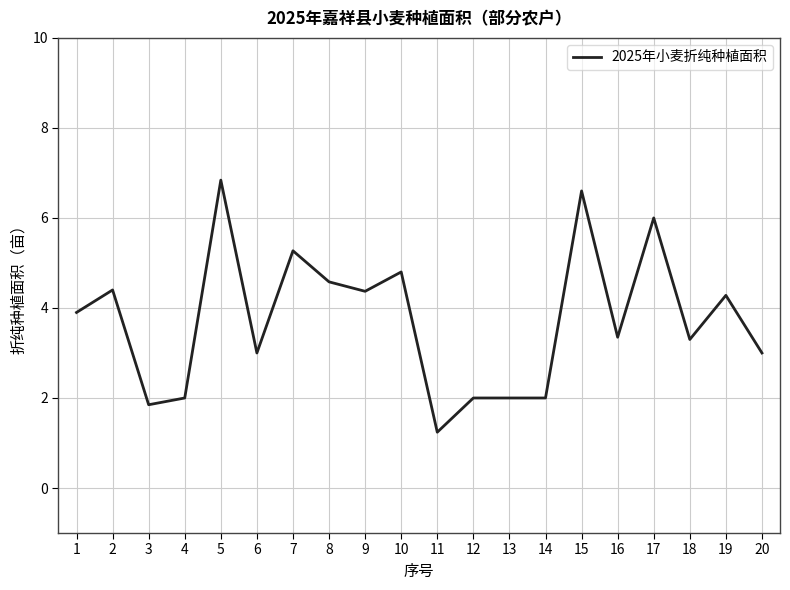

The chart shows a value of 5.3 at 7. True or false?

True